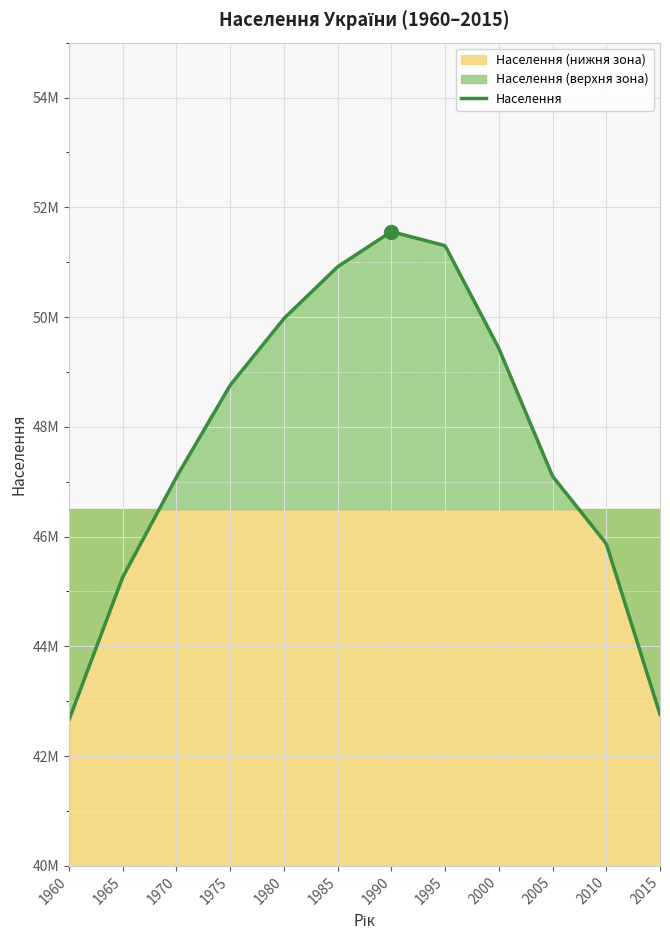

How many interior local peaks (higher than both neighbors) does the data have?

1